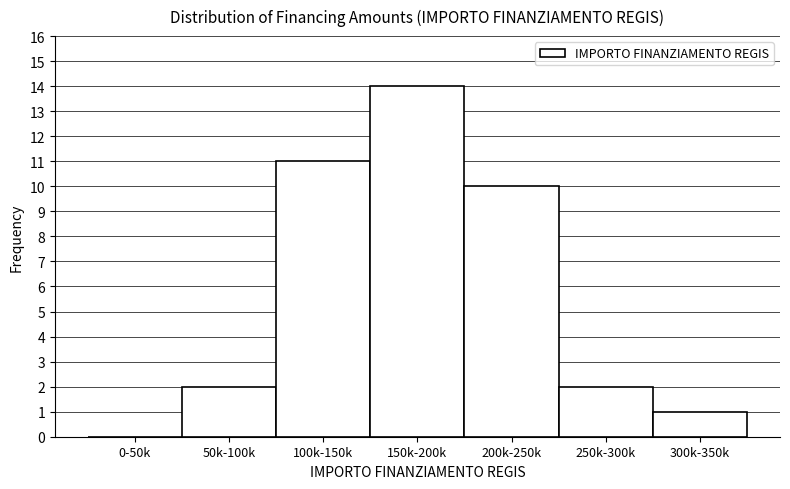

Reading left to right, what are all the values shown in this chart?

0-50k=0	50k-100k=2	100k-150k=11	150k-200k=14	200k-250k=10	250k-300k=2	300k-350k=1